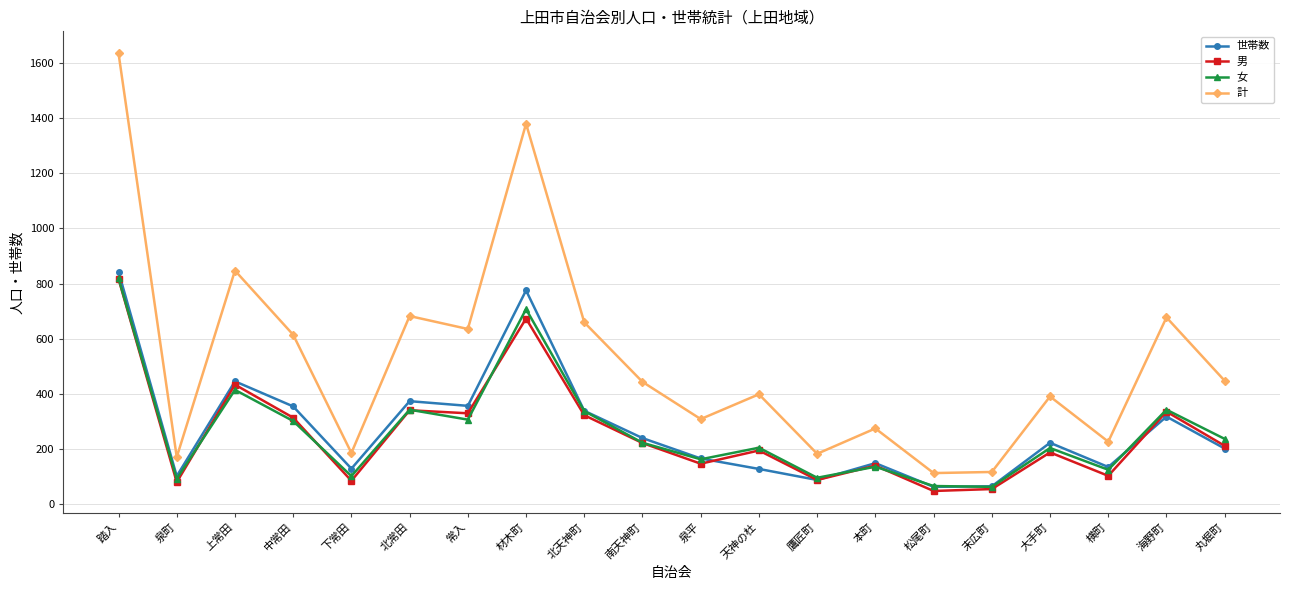

The value of 世帯数 at 北常田 is 108. True or false?

False